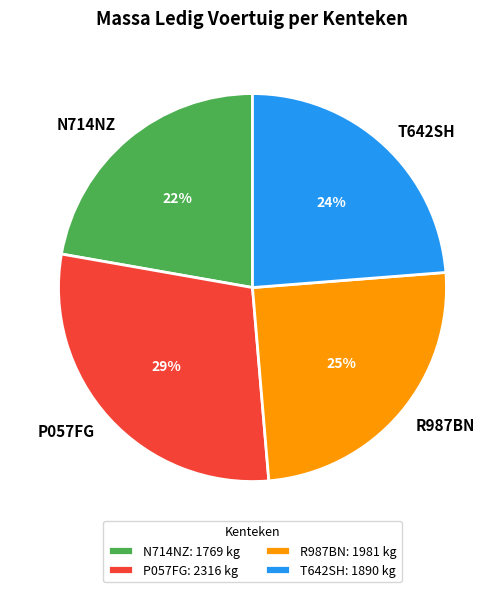

How many segments does this pie chart have?

4